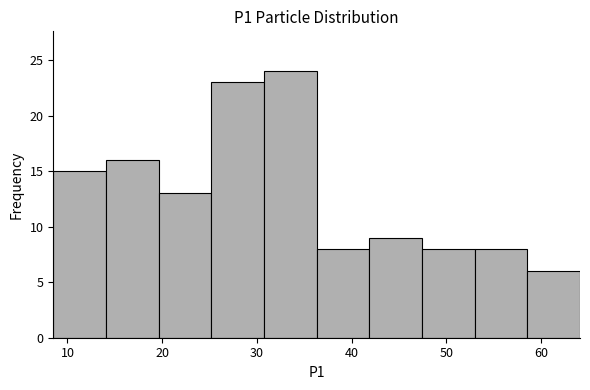

Reading left to right, list every bar in this chart as the range it spans on the x-axis followed by its height. Neither the bar edges nor the heights are printed on the chart, so give them approximately, as read against the axes.

9 to 14: 15
14 to 20: 16
20 to 25: 13
25 to 31: 23
31 to 36: 24
36 to 42: 8
42 to 47: 9
47 to 53: 8
53 to 59: 8
59 to 64: 6